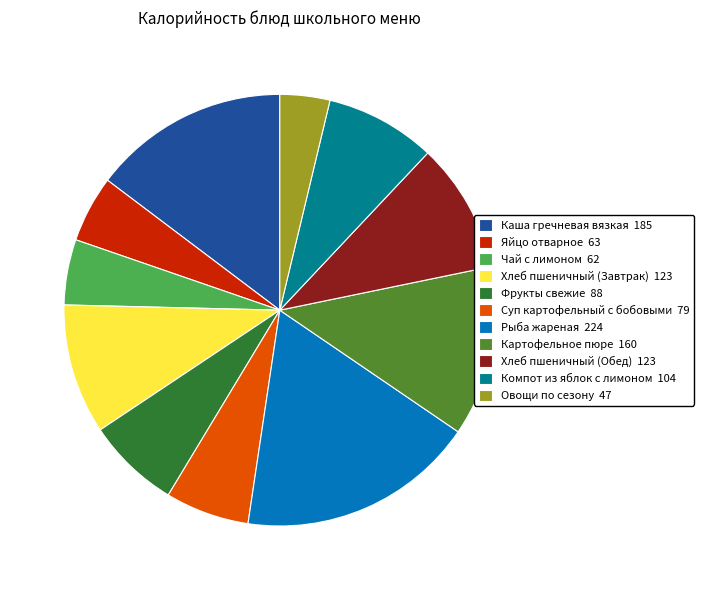

Do Суп картофельный с бобовыми and Фрукты свежие together represent more than half of the pie?

No